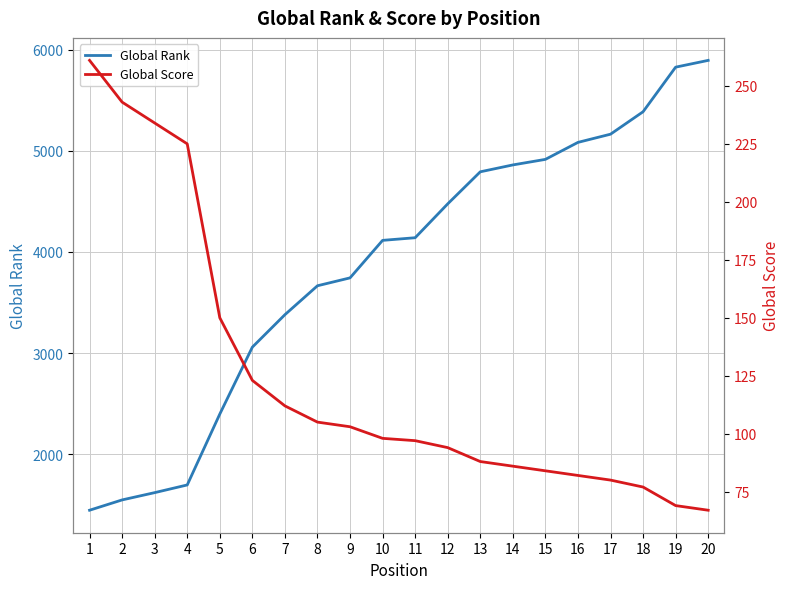

At how many categories does at least one series exceed 3740?

12